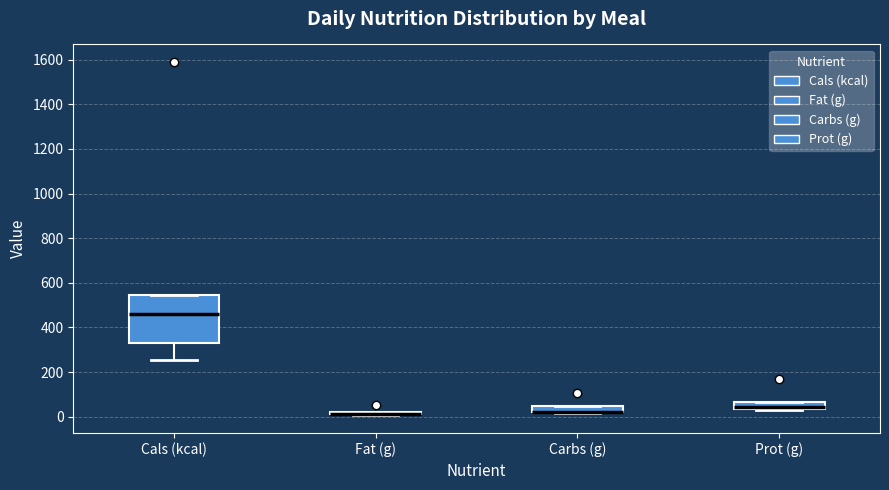

Which box is the tallest, from its lower edge to its upper edge?

Cals (kcal)